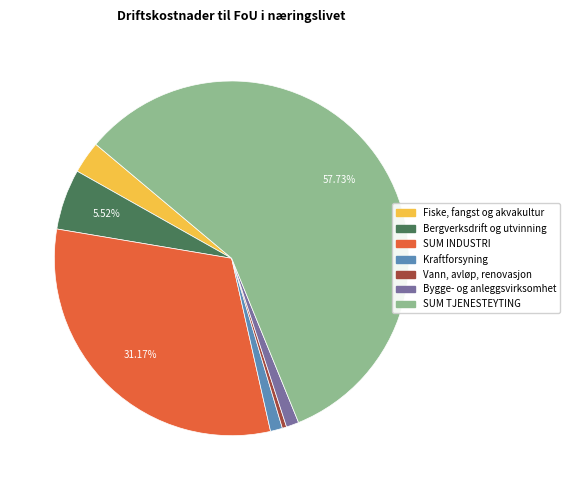

Is there a majority slice in this chart?

Yes